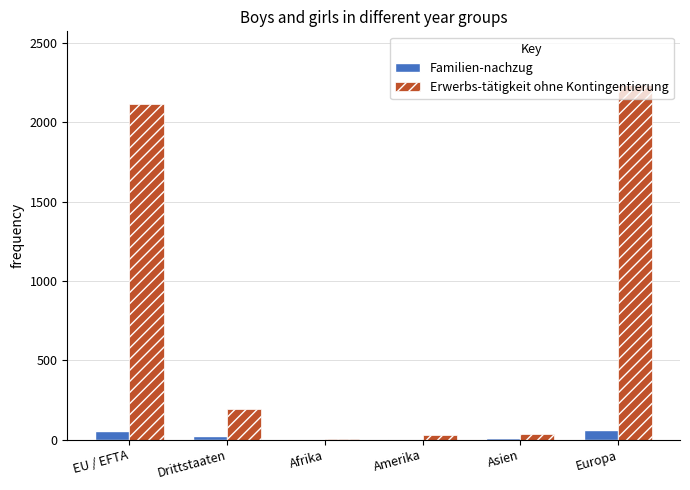

What is the sum of all Erwerbs-tätigkeit ohne Kontingentierung values?

4611